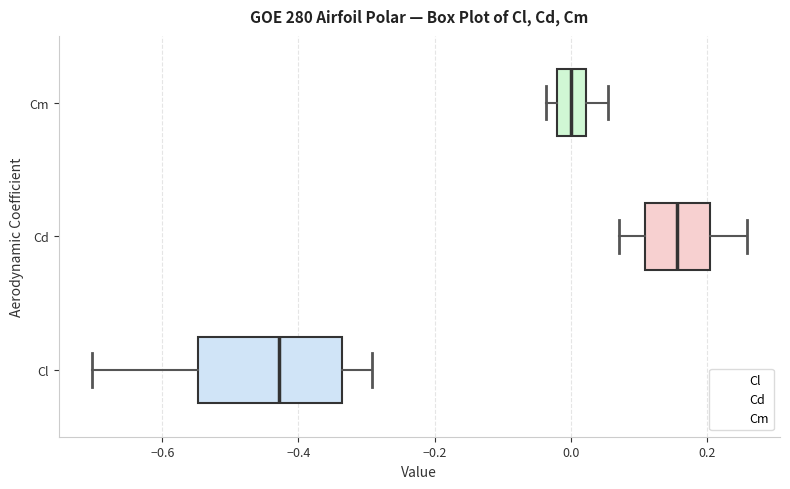

Which box's median line is the furthest to the right?

Cd